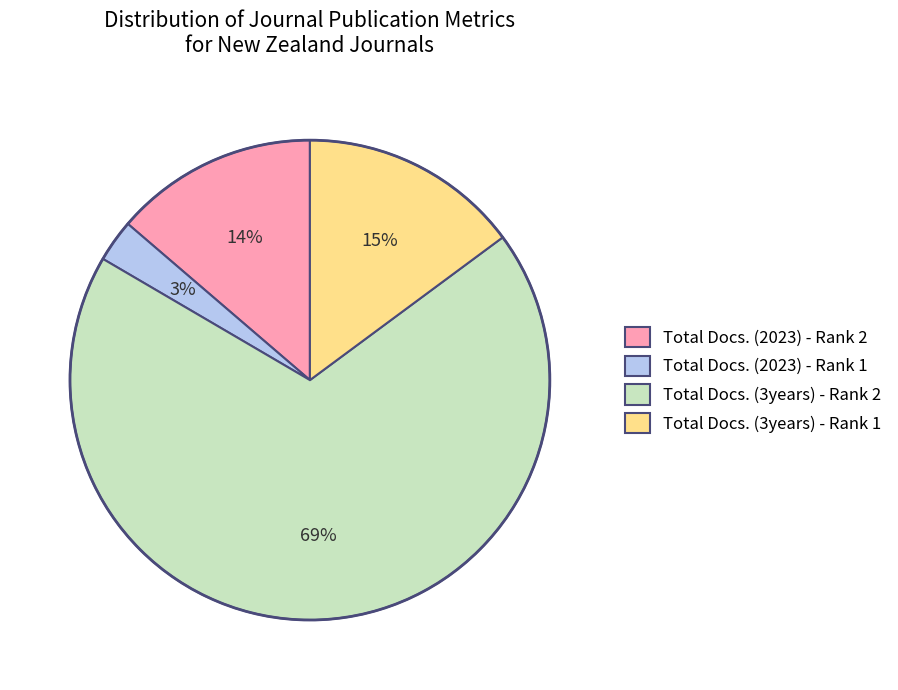

To the nearest percent, what is the combined percentage of Total Docs. (3years) - Rank 1 and Total Docs. (2023) - Rank 2?

29%